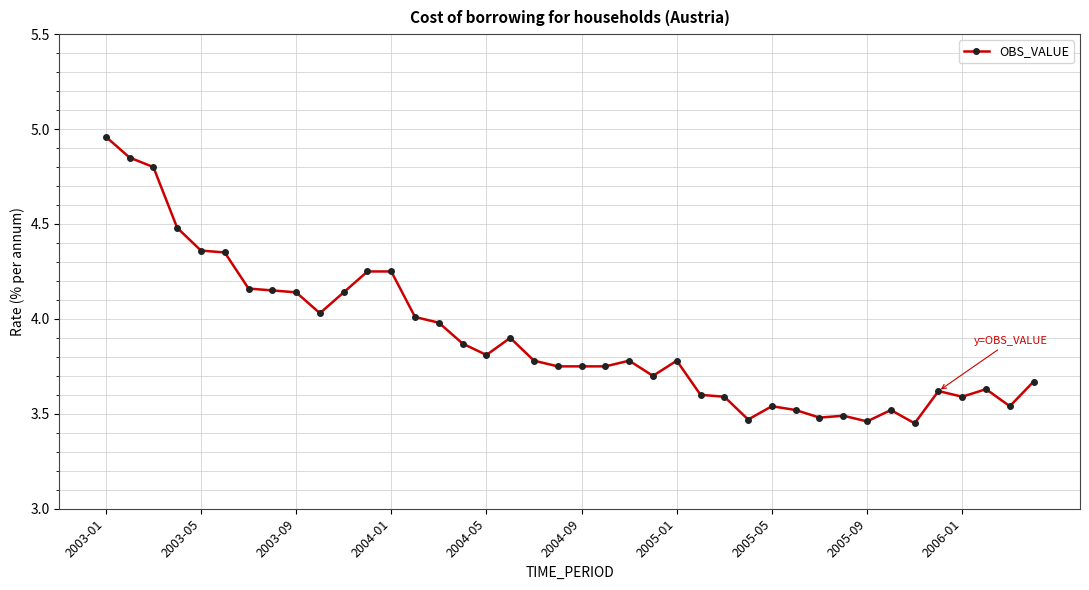

What is the difference between the maximum and second lowest values?

1.5